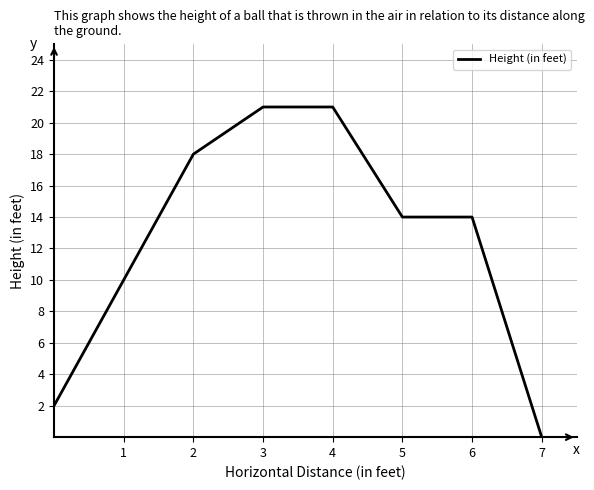

What is the maximum value shown in the chart?

21